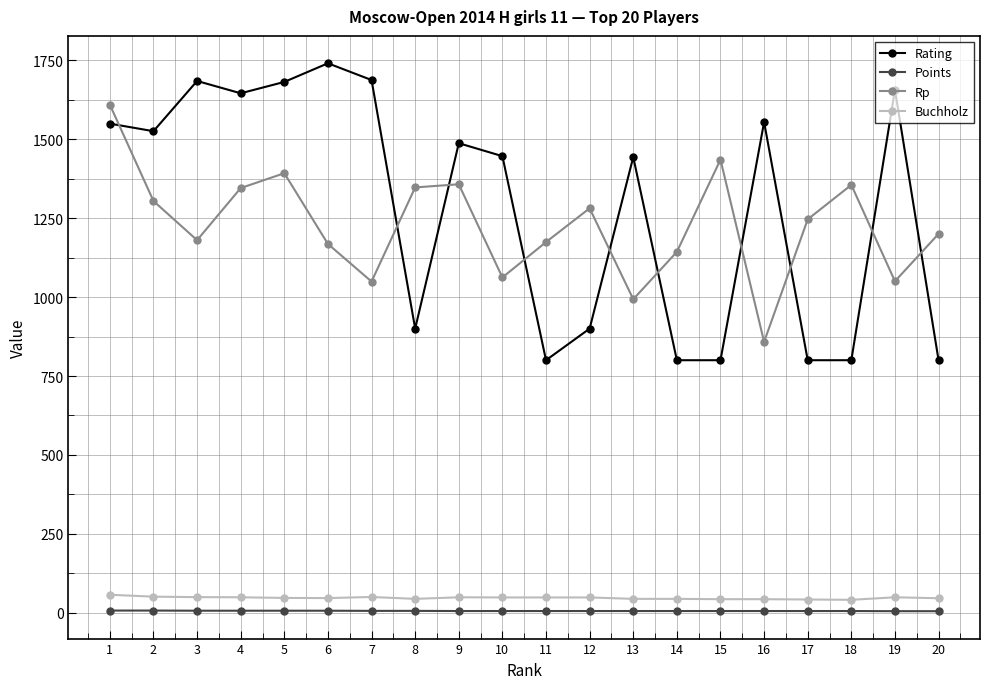

Which series has the largest range (max minus min)?

Rating